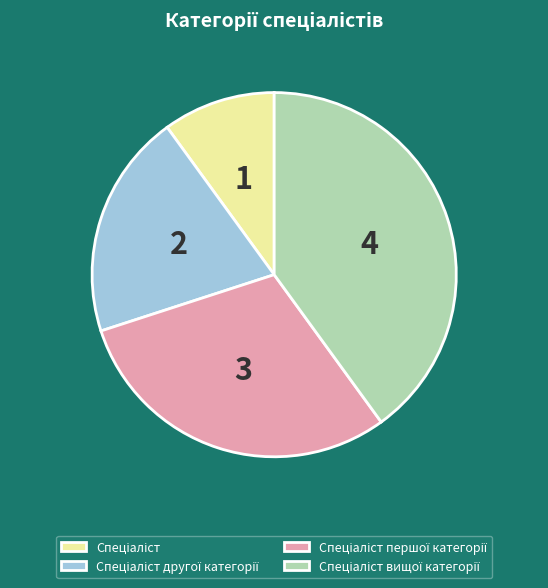

Is there any slice that represents more than half of the pie?

No